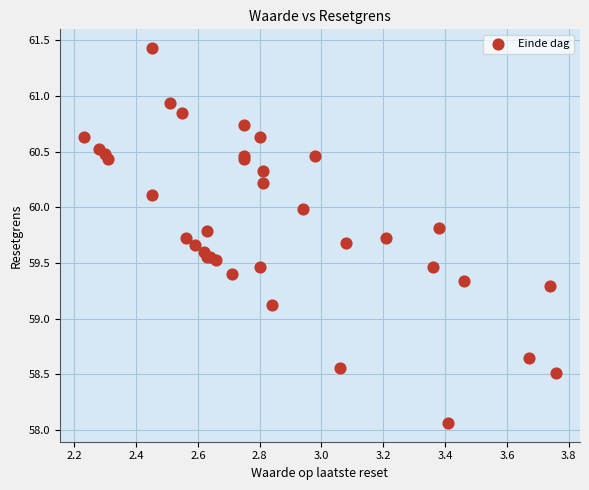

What Y value in the scatter plot is closest to 59?

59.1